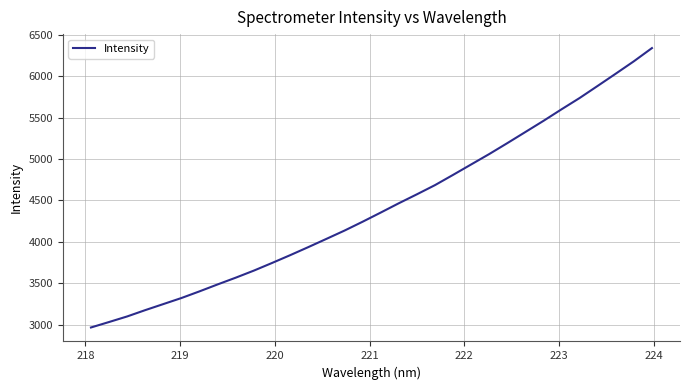

What is the minimum value shown in the chart?

2966.3